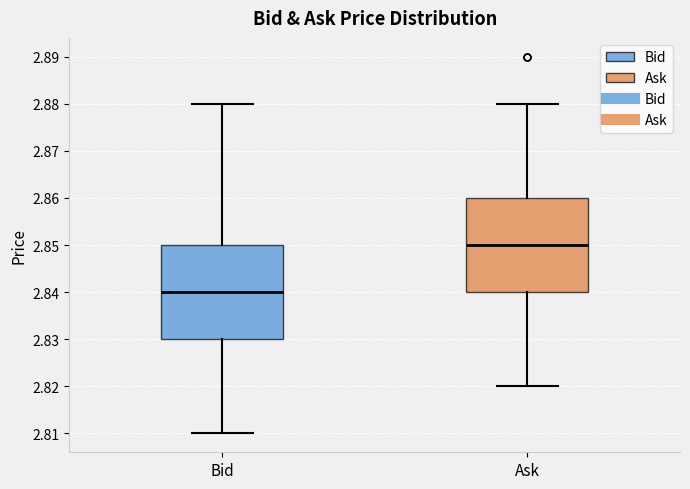

Reading left to right, transcribe this box plot: for each box, give where its median line is, the range the box spans, and where its two whiskers end, as read against the y-axis. The values are not printed on the chart, so give them approximately, as read against the axis.

Bid: median 2.84, box 2.83 to 2.85, whiskers 2.81 to 2.88
Ask: median 2.85, box 2.84 to 2.86, whiskers 2.82 to 2.88